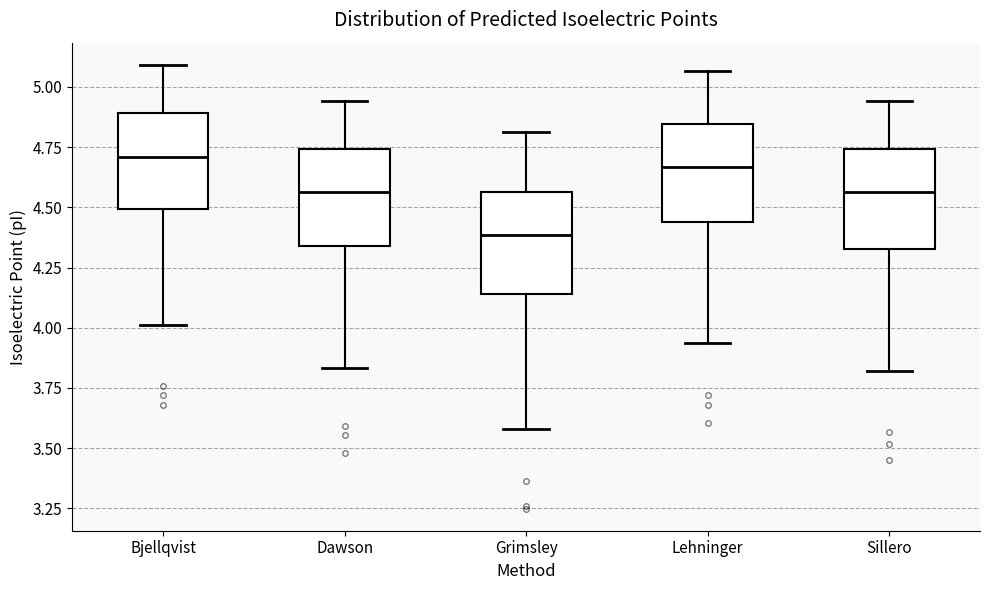

Reading left to right, read every box against the y-axis: the position of its median line, the range the box covers, and the ends of its whiskers. The values are not printed on the chart, so give them approximately, as read against the axis.

Bjellqvist: median 4.70, box 4.50 to 4.90, whiskers 4.00 to 5.10
Dawson: median 4.55, box 4.35 to 4.75, whiskers 3.85 to 4.95
Grimsley: median 4.40, box 4.15 to 4.55, whiskers 3.60 to 4.80
Lehninger: median 4.65, box 4.45 to 4.85, whiskers 3.95 to 5.05
Sillero: median 4.55, box 4.35 to 4.75, whiskers 3.80 to 4.95